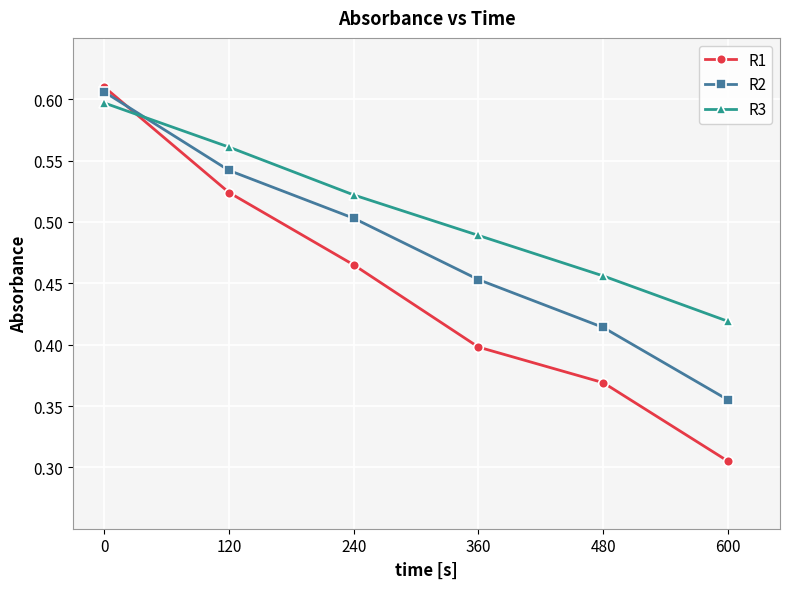

What is the sum of all R3 values?

3.0